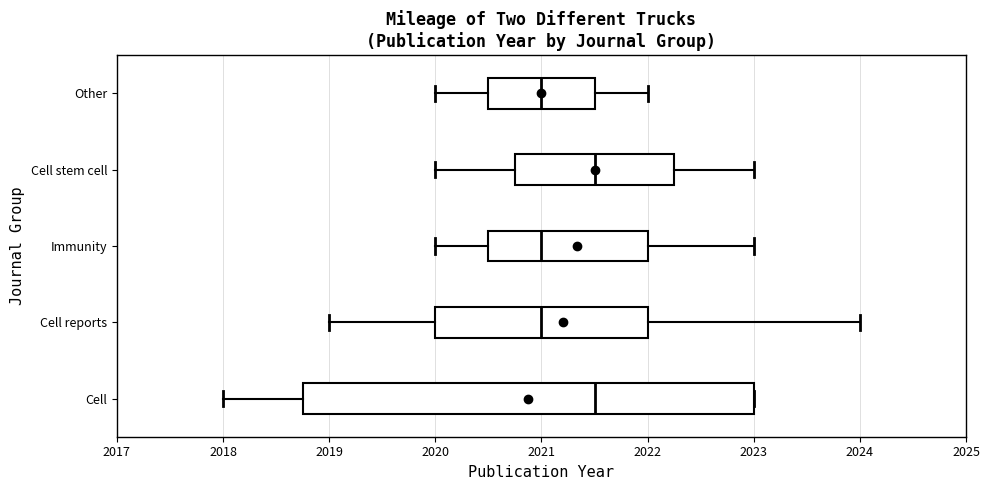

Where does the right whisker of the box for Cell stem cell end on the x-axis? The values are not printed on the chart, so give them approximately, as read against the axis.

2023.0